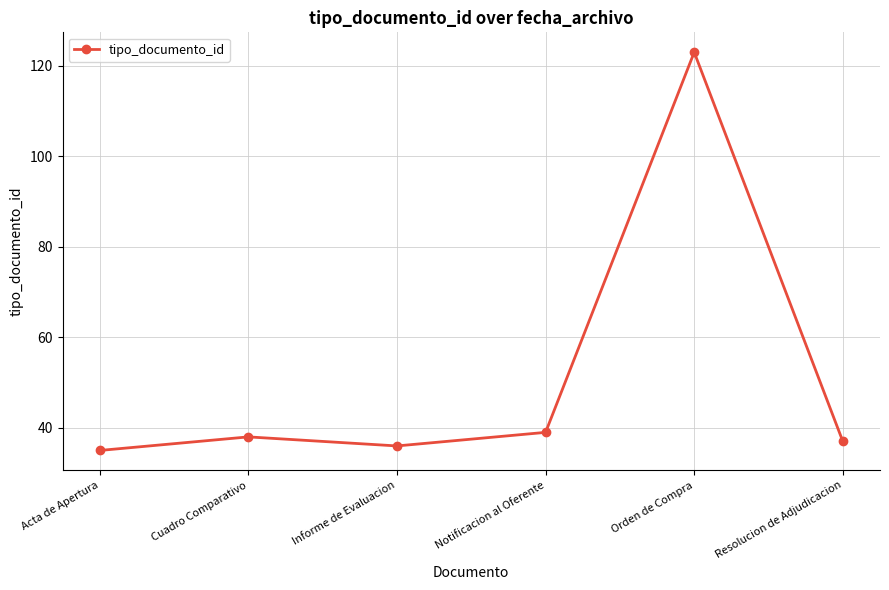

What is the label of the 6th point from the left?

Resolucion de Adjudicacion